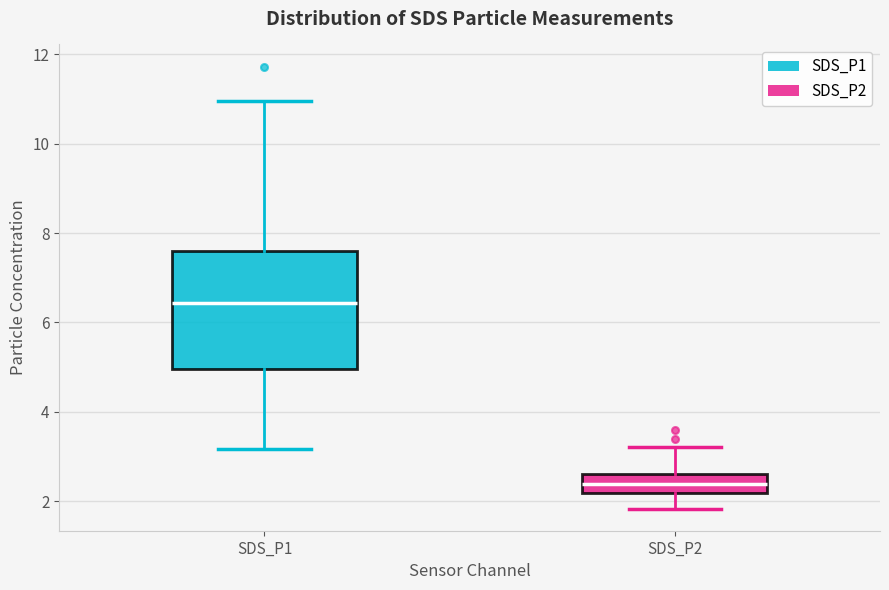

Where does the median line of the box for SDS_P2 sit on the y-axis? The values are not printed on the chart, so give them approximately, as read against the axis.

2.4